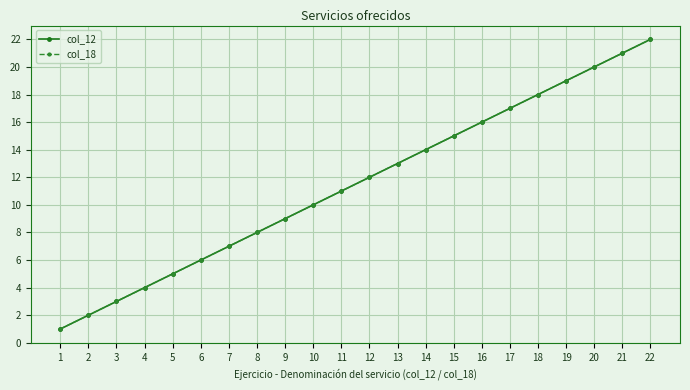

Reading left to right, list all the values displayed in this chart.

col_12: 1=1	2=2	3=3	4=4	5=5	6=6	7=7	8=8	9=9	10=10	11=11	12=12	13=13	14=14	15=15	16=16	17=17	18=18	19=19	20=20	21=21	22=22
col_18: 1=1	2=2	3=3	4=4	5=5	6=6	7=7	8=8	9=9	10=10	11=11	12=12	13=13	14=14	15=15	16=16	17=17	18=18	19=19	20=20	21=21	22=22